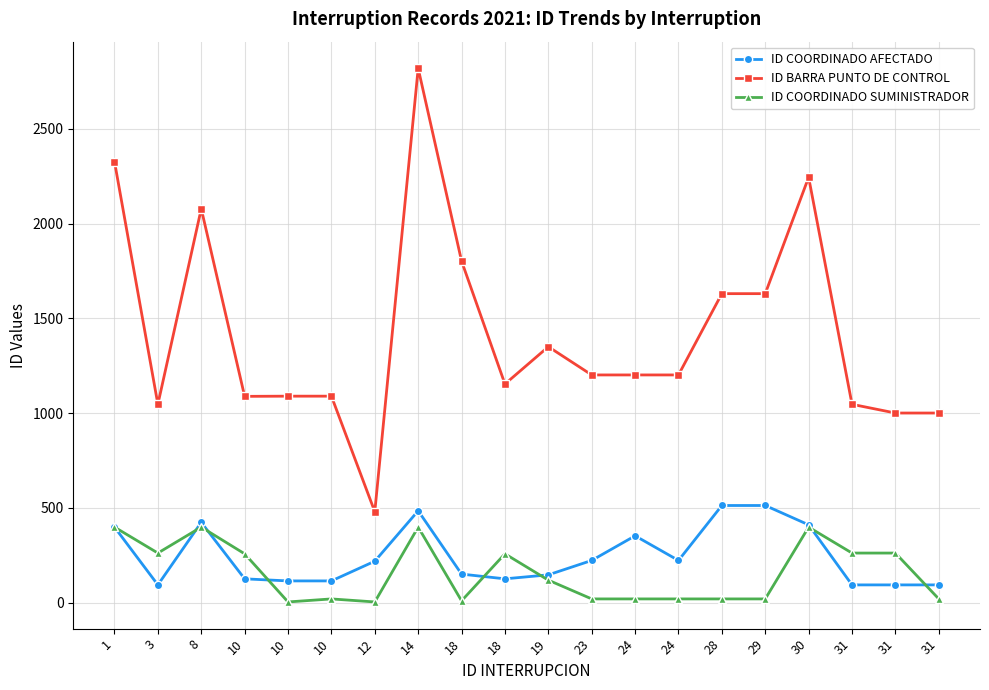

What is the spread (max minus min) of values at 28?

1611